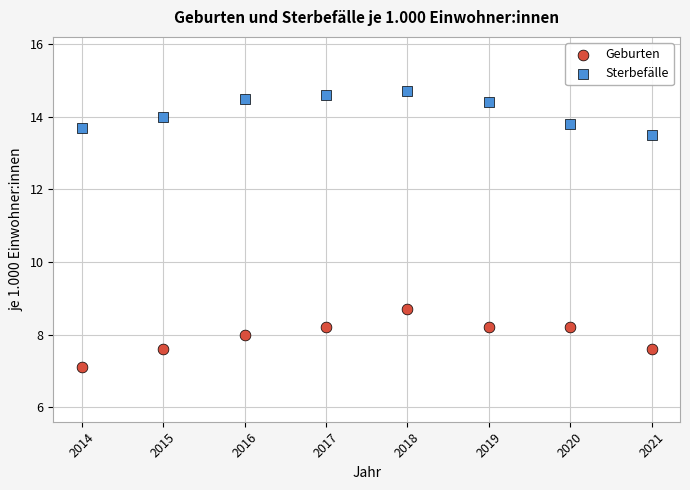

Which series reaches the maximum Y coordinate?

Sterbefälle